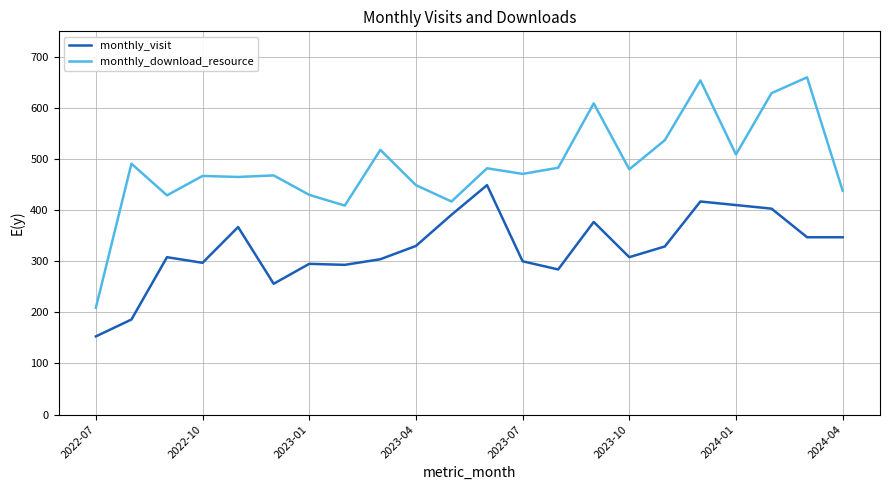

True or false: monthly_visit has more than 0 interior local peaks.

True